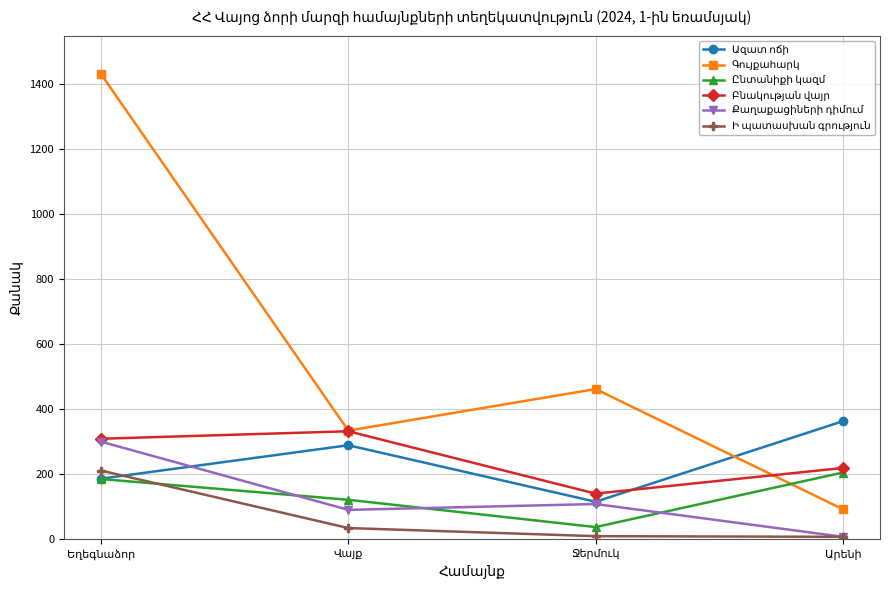

How many interior local valleys does the Գույքահարկ series have?

1